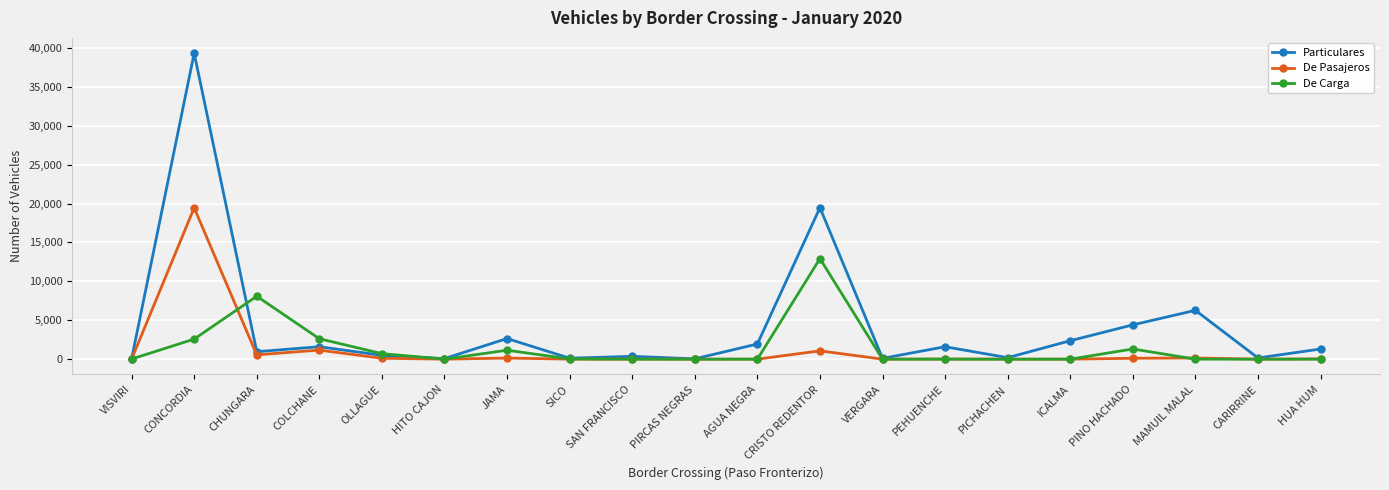

True or false: De Pasajeros has more than 2 points higher than both neighbors.

True